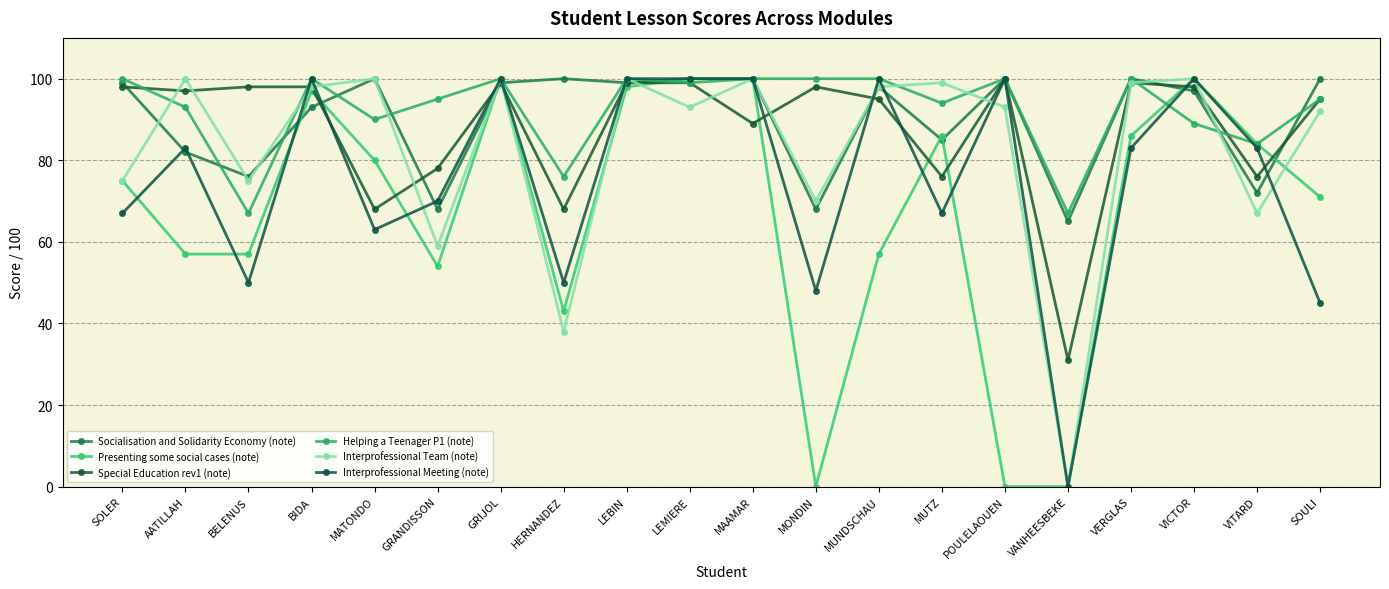

At BELENUS, list the series in order from largest to smallest.

Special Education rev1 (note), Socialisation and Solidarity Economy (note), Interprofessional Team (note), Helping a Teenager P1 (note), Presenting some social cases (note), Interprofessional Meeting (note)